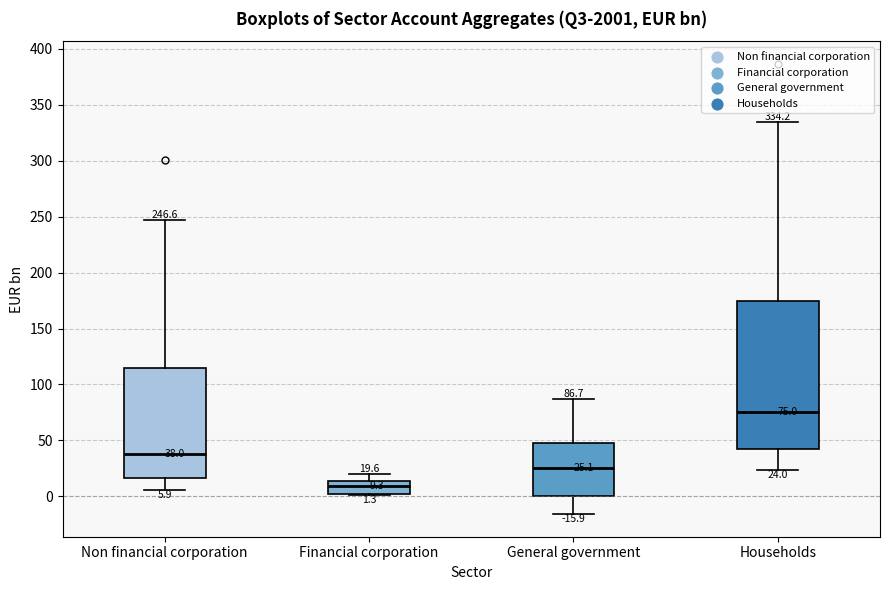

Comparing the boxes themselves (not the whiskers), which one is the tallest?

Households